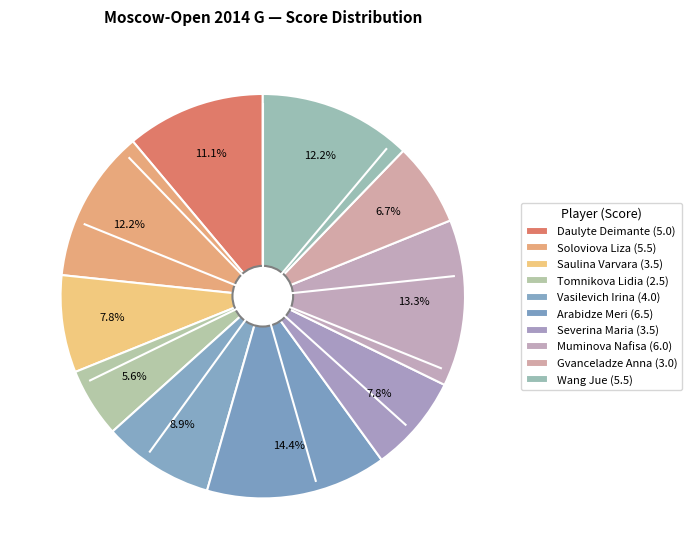

To the nearest percent, what is the difference between the largest and smallest slice percentages?

9%